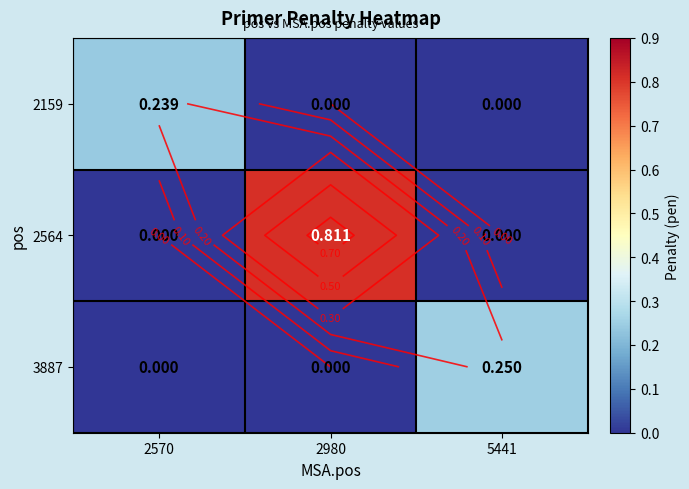

What is the difference between the 3887 values at 5441 and 2980?

0.3